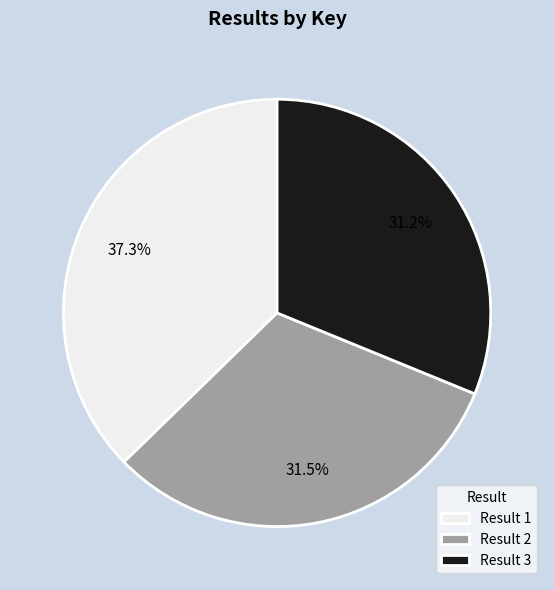

Between Result 1 and Result 2, which is larger?

Result 1